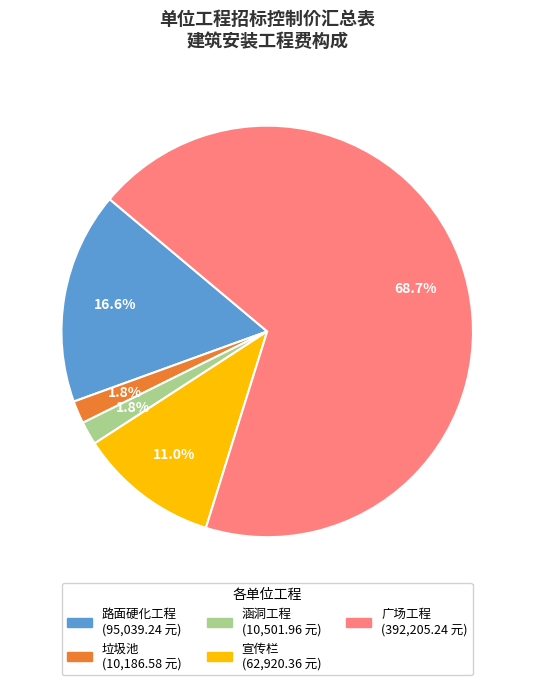

How much of the chart is everything except 宣传栏?

89.0%